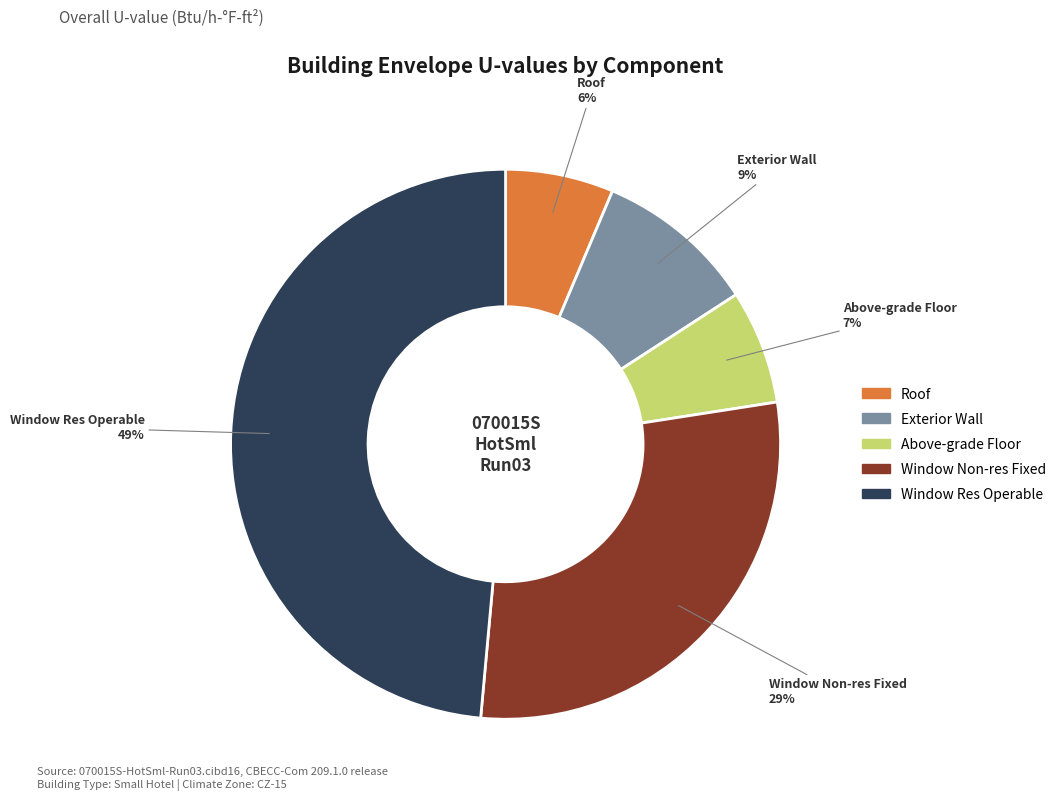

Which category has the biggest portion of the pie?

Window Res Operable